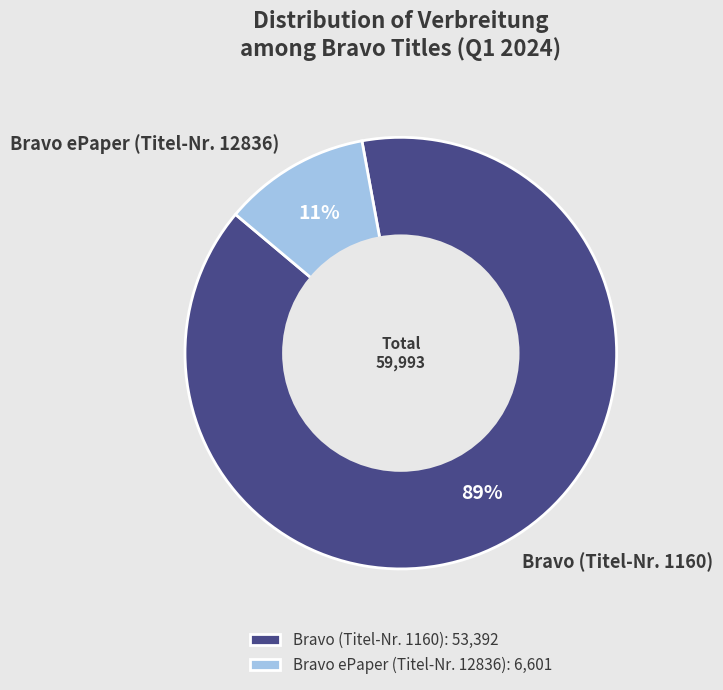

To the nearest percent, what percentage of the pie is Bravo ePaper (Titel-Nr. 12836)?

11%